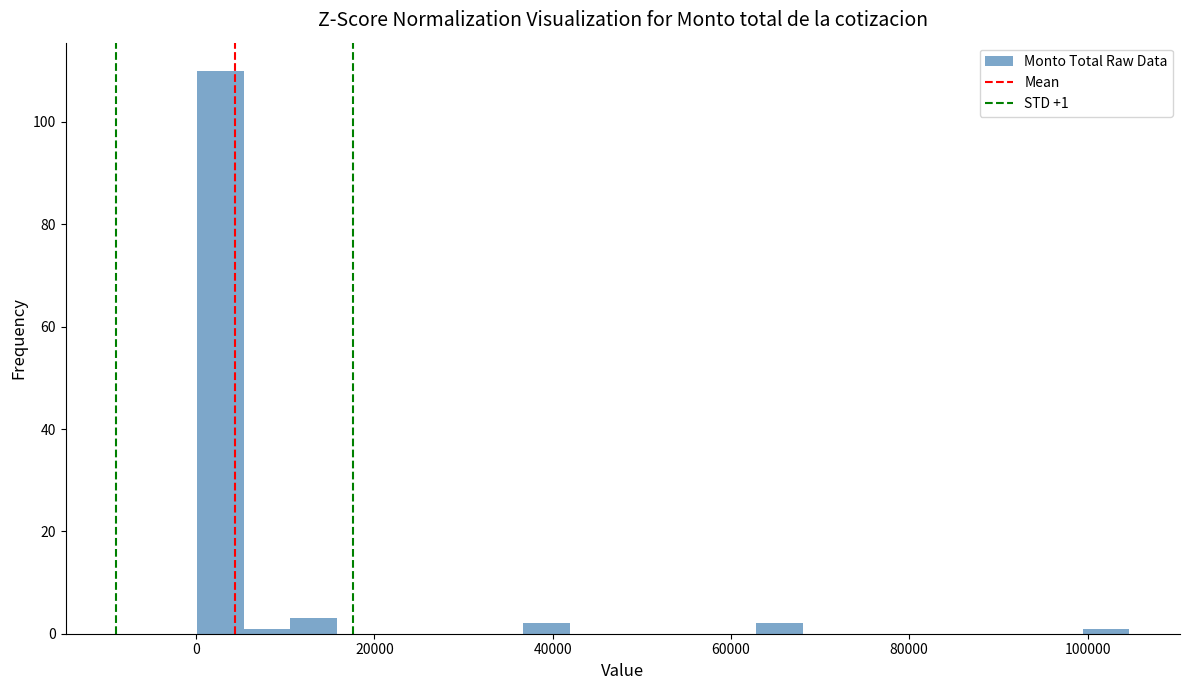

Read against the x-axis, roughly where is the centre of the tallest bar?

2000